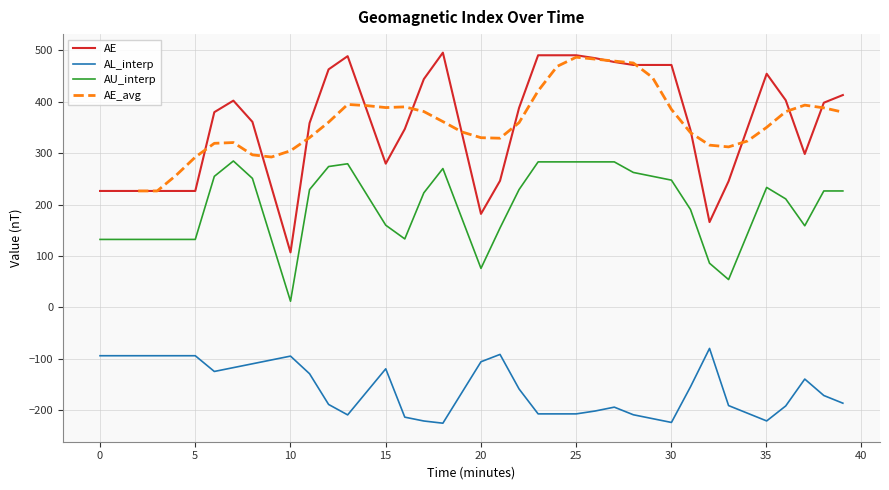

True or false: AE and AU_interp cross at least once.

False